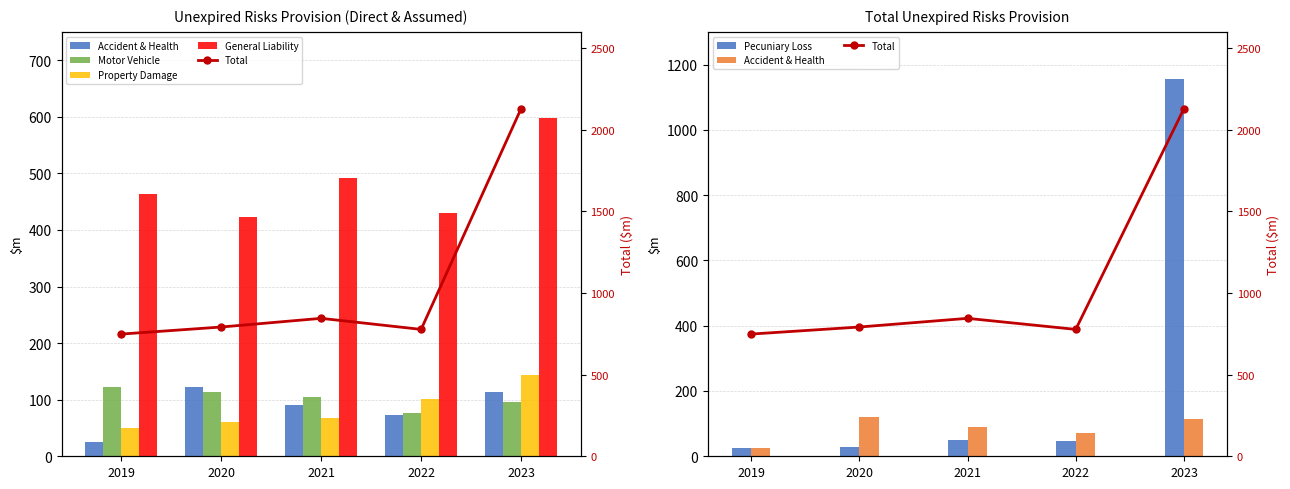

What is the value of the Motor Vehicle bar at the 2nd from the left?

113.6